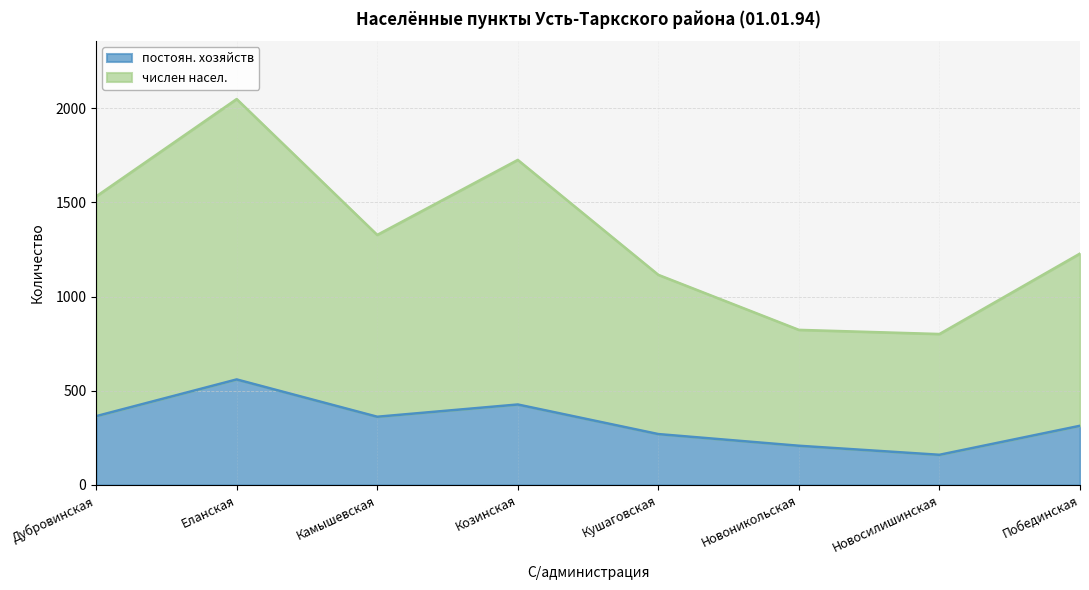

Which series has the largest total across all categories?

числен насел.